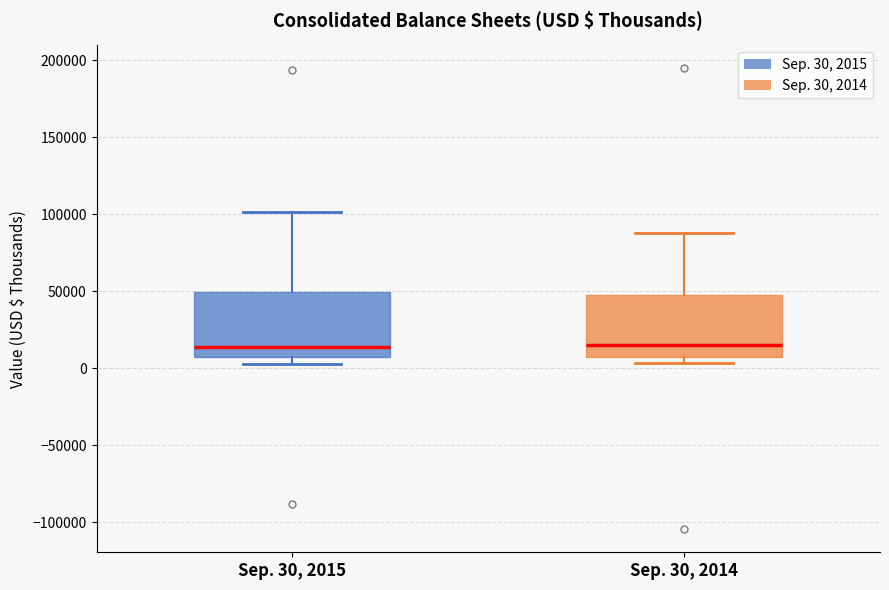

Where does the median line of the box for Sep. 30, 2015 sit on the y-axis? The values are not printed on the chart, so give them approximately, as read against the axis.

15000